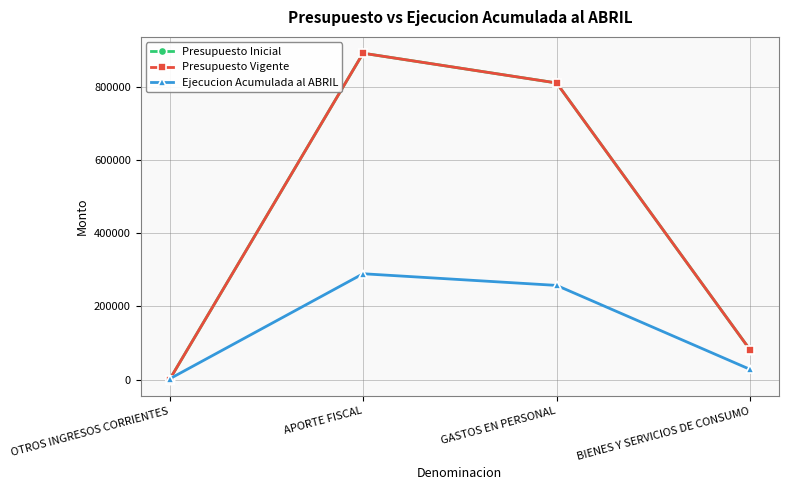

What is the difference between the maximum and second lowest values in the Presupuesto Vigente series?

810008